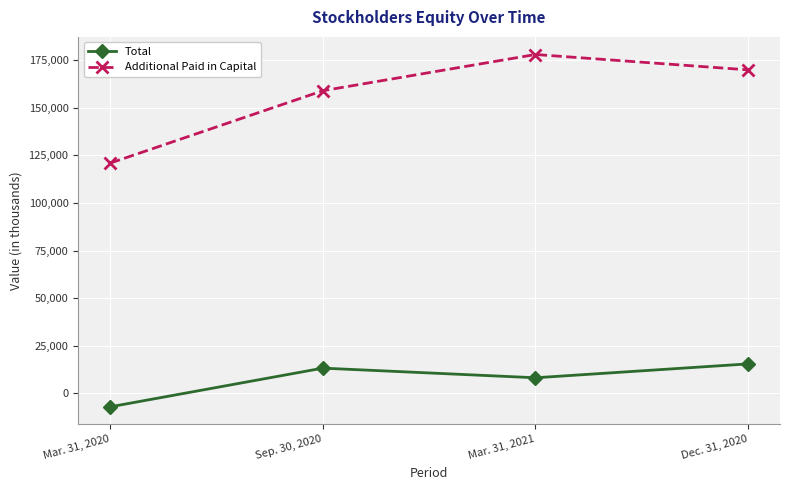

What is the sum of the Total values at Dec. 31, 2020 and Mar. 31, 2020?

8296